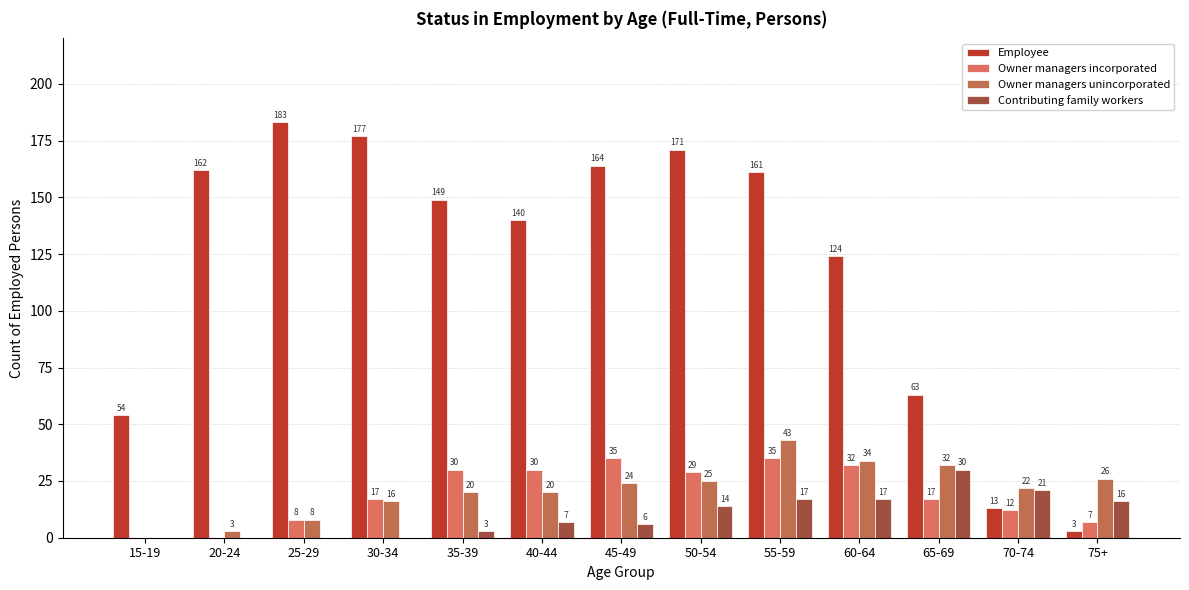

Reading right to left, what are all the values shown in this chart?

Employee: 75+=3	70-74=13	65-69=63	60-64=124	55-59=161	50-54=171	45-49=164	40-44=140	35-39=149	30-34=177	25-29=183	20-24=162	15-19=54
Owner managers incorporated: 75+=7	70-74=12	65-69=17	60-64=32	55-59=35	50-54=29	45-49=35	40-44=30	35-39=30	30-34=17	25-29=8	20-24=0	15-19=0
Owner managers unincorporated: 75+=26	70-74=22	65-69=32	60-64=34	55-59=43	50-54=25	45-49=24	40-44=20	35-39=20	30-34=16	25-29=8	20-24=3	15-19=0
Contributing family workers: 75+=16	70-74=21	65-69=30	60-64=17	55-59=17	50-54=14	45-49=6	40-44=7	35-39=3	30-34=0	25-29=0	20-24=0	15-19=0